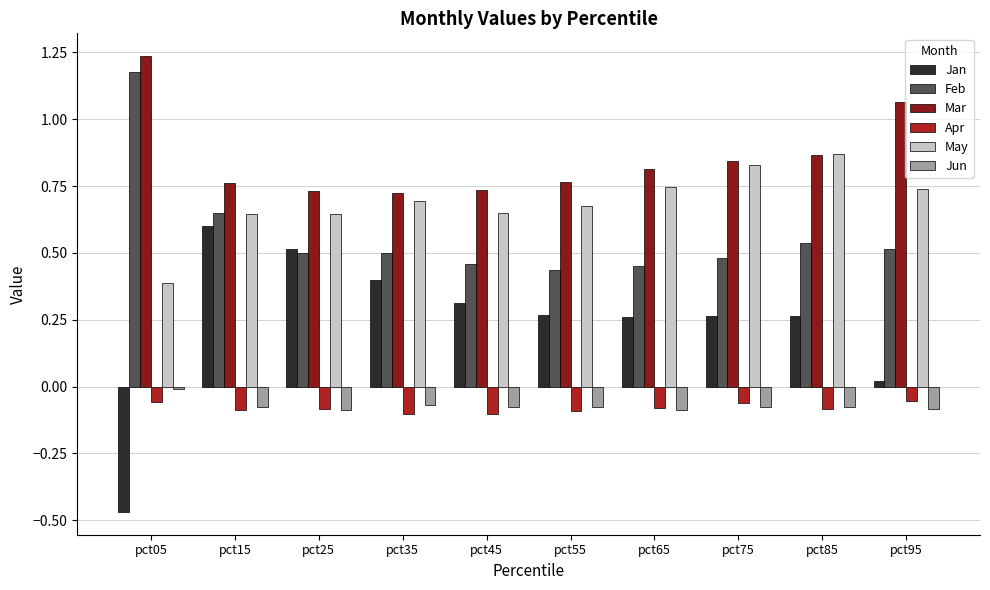

Which series changed the most between pct35 and pct85?

May